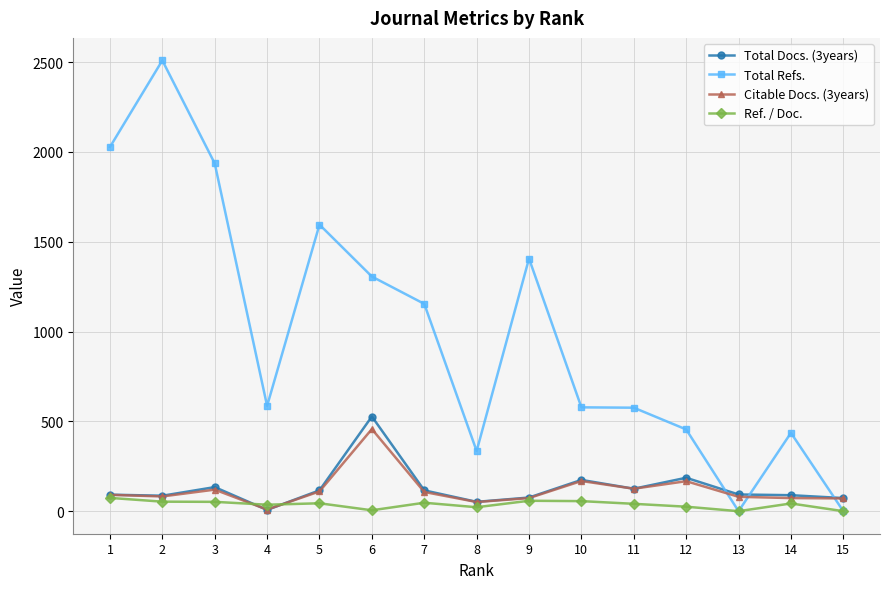

True or false: Total Docs. (3years) has more than 2 points higher than both neighbors.

True